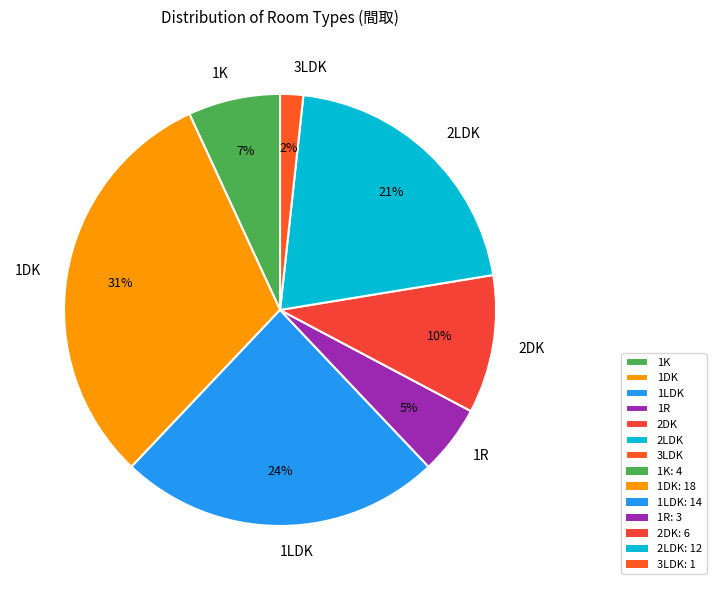

To the nearest percent, what is the combined percentage of 2LDK and 1K?

28%